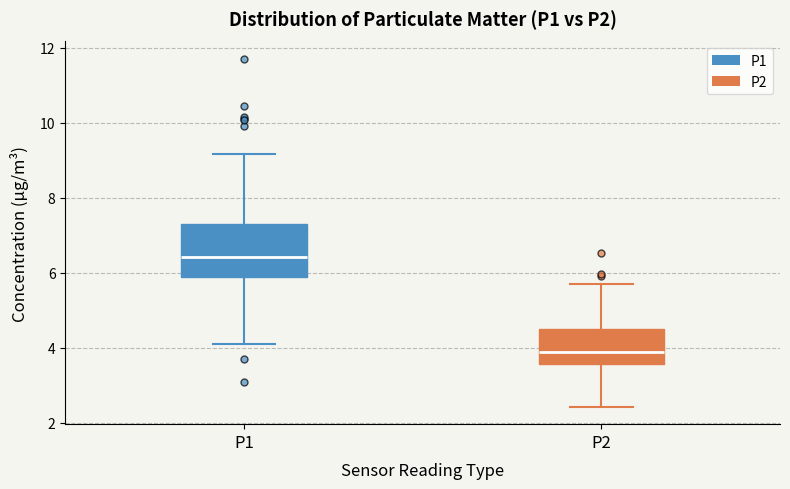

Reading left to right, read every box against the y-axis: the position of its median line, the range the box covers, and the ends of its whiskers. The values are not printed on the chart, so give them approximately, as read against the axis.

P1: median 6.4, box 5.8 to 7.2, whiskers 4.2 to 9.2
P2: median 3.8, box 3.6 to 4.4, whiskers 2.4 to 5.8